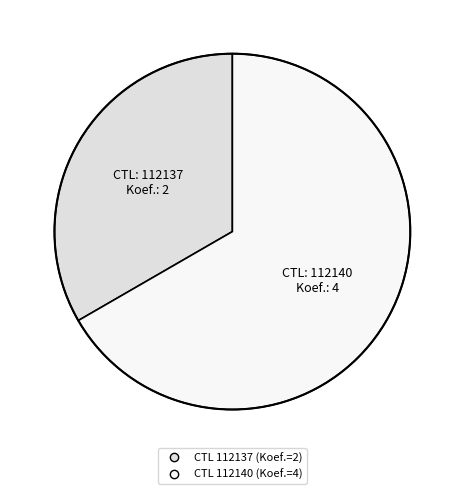

Is there a majority slice in this chart?

Yes